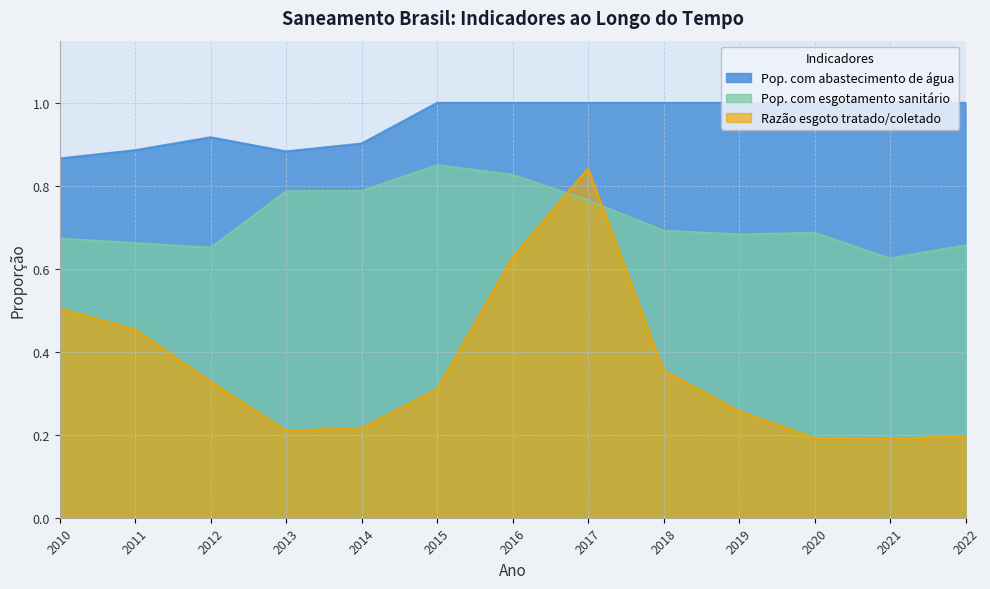

Which category has the highest value in the Pop. com esgotamento sanitário series?

2015